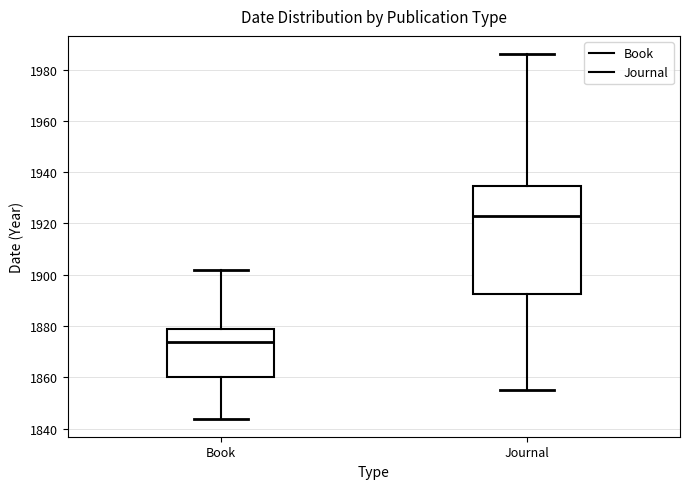

Where is the upper edge of the box for Book on the y-axis? The values are not printed on the chart, so give them approximately, as read against the axis.

1880